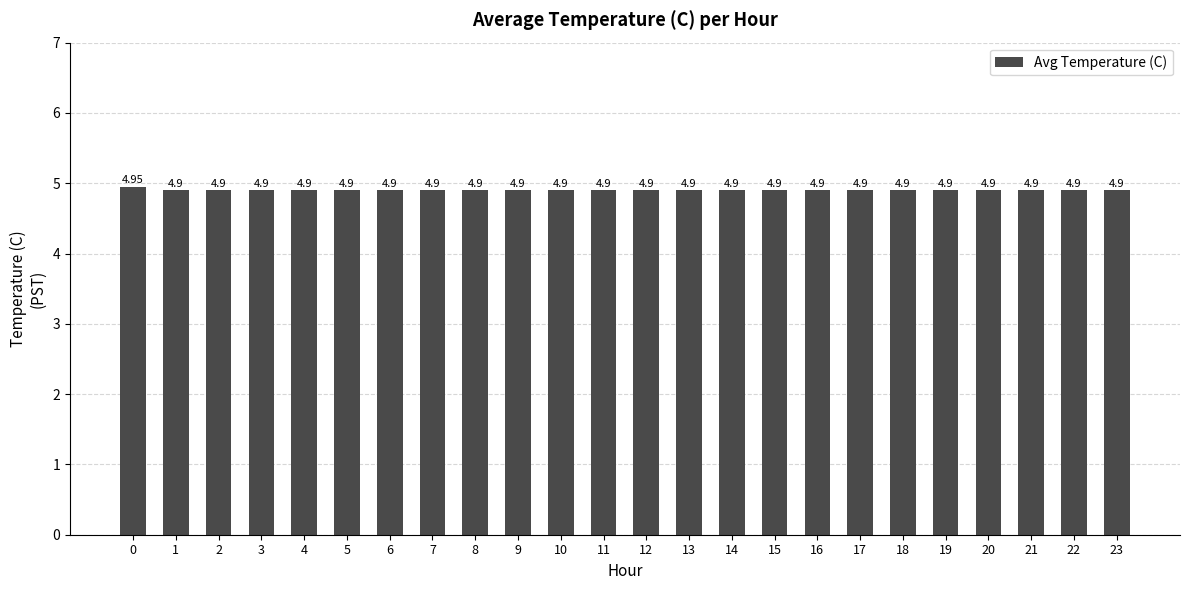

What is the sum of all values?

117.7